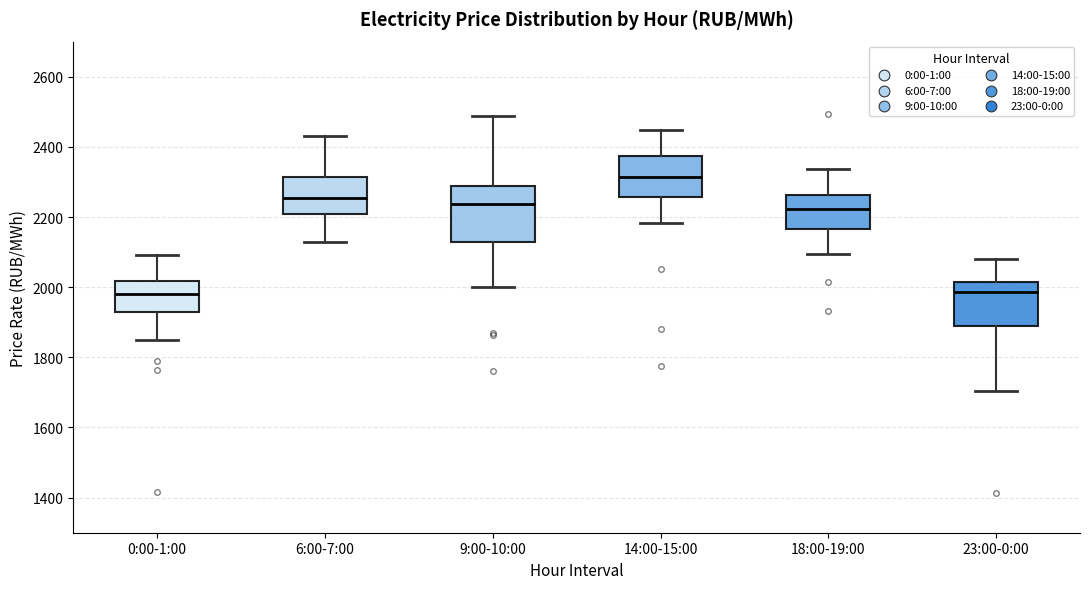

Reading left to right, read every box against the y-axis: the position of its median line, the range the box covers, and the ends of its whiskers. The values are not printed on the chart, so give them approximately, as read against the axis.

0:00-1:00: median 1980, box 1940 to 2020, whiskers 1840 to 2100
6:00-7:00: median 2260, box 2200 to 2320, whiskers 2120 to 2440
9:00-10:00: median 2240, box 2120 to 2280, whiskers 2000 to 2480
14:00-15:00: median 2320, box 2260 to 2380, whiskers 2180 to 2440
18:00-19:00: median 2220, box 2160 to 2260, whiskers 2100 to 2340
23:00-0:00: median 1980, box 1880 to 2020, whiskers 1700 to 2080